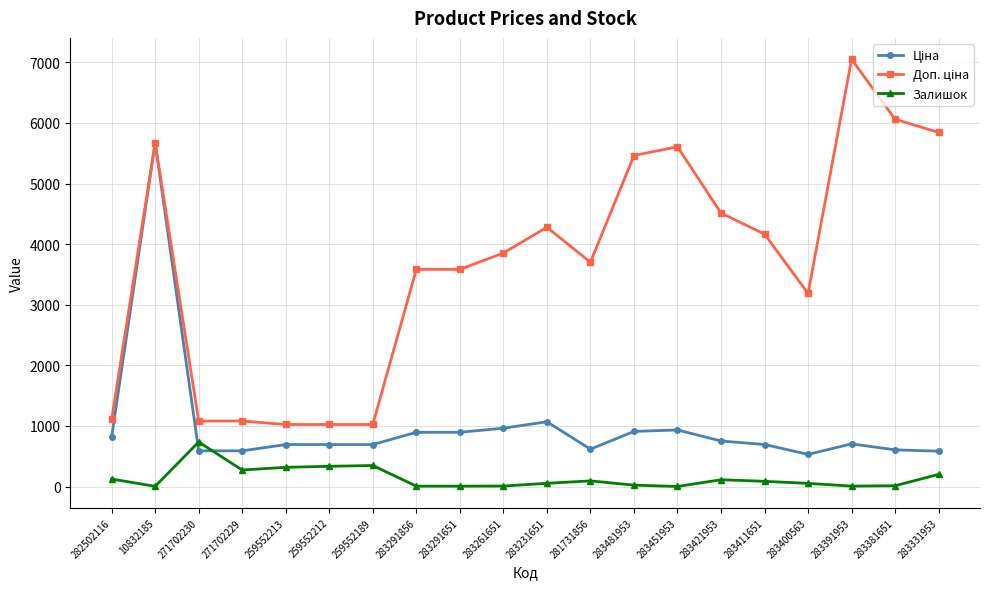

What is the label of the 16th point from the left?

283411651